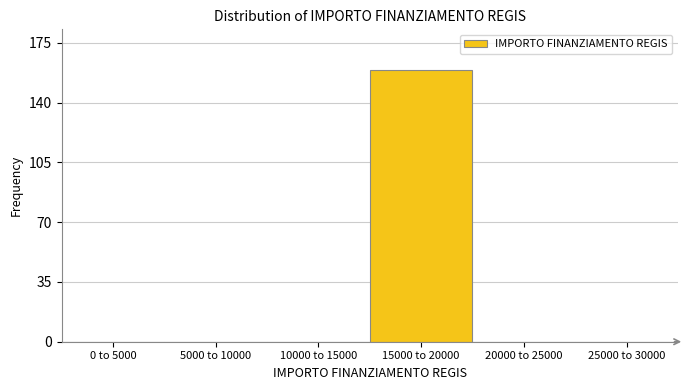

Reading left to right, what are all the values shown in this chart?

0 to 5000=0	5000 to 10000=0	10000 to 15000=0	15000 to 20000=159	20000 to 25000=0	25000 to 30000=0